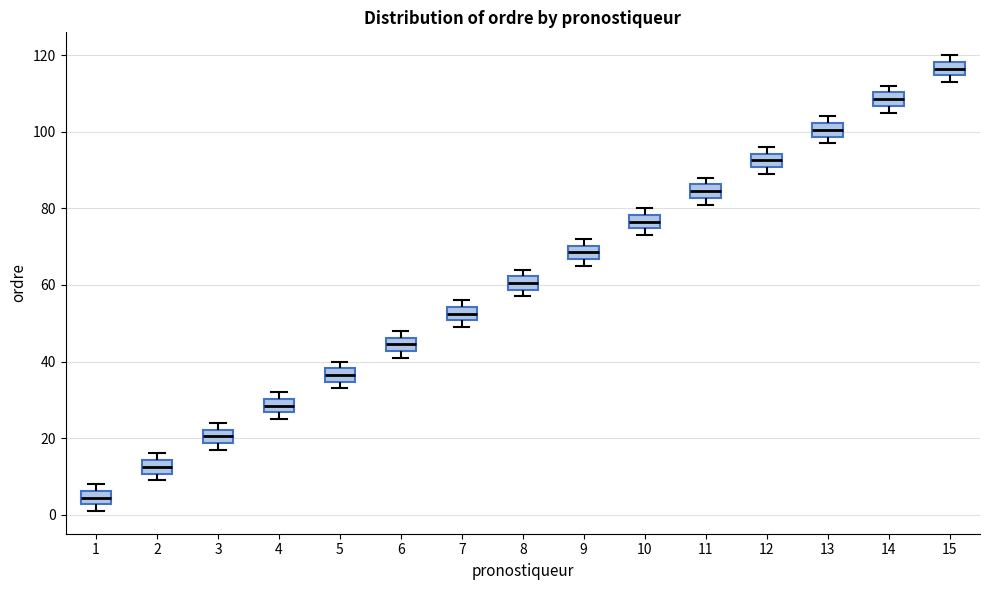

Reading left to right, read every box against the y-axis: the position of its median line, the range the box covers, and the ends of its whiskers. The values are not printed on the chart, so give them approximately, as read against the axis.

1: median 4, box 2 to 6, whiskers 2 (just below the box's lower edge) to 8
2: median 12, box 10 to 14, whiskers 10 (just below the box's lower edge) to 16
3: median 20, box 18 to 22, whiskers 18 (just below the box's lower edge) to 24
4: median 28, box 26 to 30, whiskers 26 (just below the box's lower edge) to 32
5: median 36, box 34 to 38, whiskers 34 (just below the box's lower edge) to 40
6: median 44, box 42 to 46, whiskers 42 (just below the box's lower edge) to 48
7: median 52, box 50 to 54, whiskers 50 (just below the box's lower edge) to 56
8: median 60, box 58 to 62, whiskers 58 (just below the box's lower edge) to 64
9: median 68, box 66 to 70, whiskers 66 (just below the box's lower edge) to 72
10: median 76, box 74 to 78, whiskers 74 (just below the box's lower edge) to 80
11: median 84, box 82 to 86, whiskers 82 (just below the box's lower edge) to 88
12: median 92, box 90 to 94, whiskers 90 (just below the box's lower edge) to 96
13: median 100, box 98 to 102, whiskers 98 (just below the box's lower edge) to 104
14: median 108, box 106 to 110, whiskers 106 (just below the box's lower edge) to 112
15: median 116, box 114 to 118, whiskers 114 (just below the box's lower edge) to 120